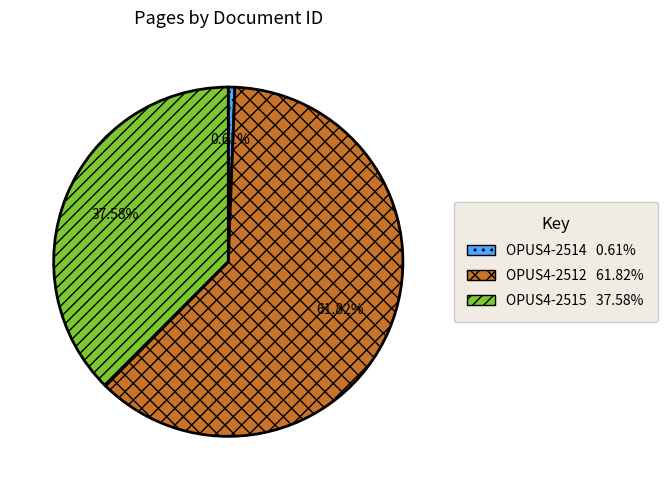

To the nearest percent, what portion does OPUS4-2514 represent?

1%